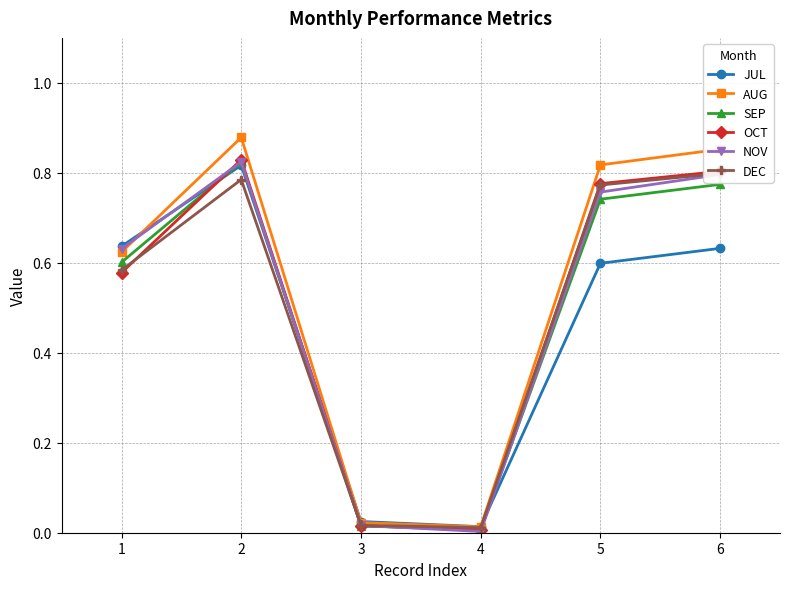

Reading left to right, what are all the values shown in this chart?

JUL: 1=0.6	2=0.8	3=0.0	4=0.0	5=0.6	6=0.6
AUG: 1=0.6	2=0.9	3=0.0	4=0.0	5=0.8	6=0.9
SEP: 1=0.6	2=0.8	3=0.0	4=0.0	5=0.7	6=0.8
OCT: 1=0.6	2=0.8	3=0.0	4=0.0	5=0.8	6=0.8
NOV: 1=0.6	2=0.8	3=0.0	4=0.0	5=0.8	6=0.8
DEC: 1=0.6	2=0.8	3=0.0	4=0.0	5=0.8	6=0.8